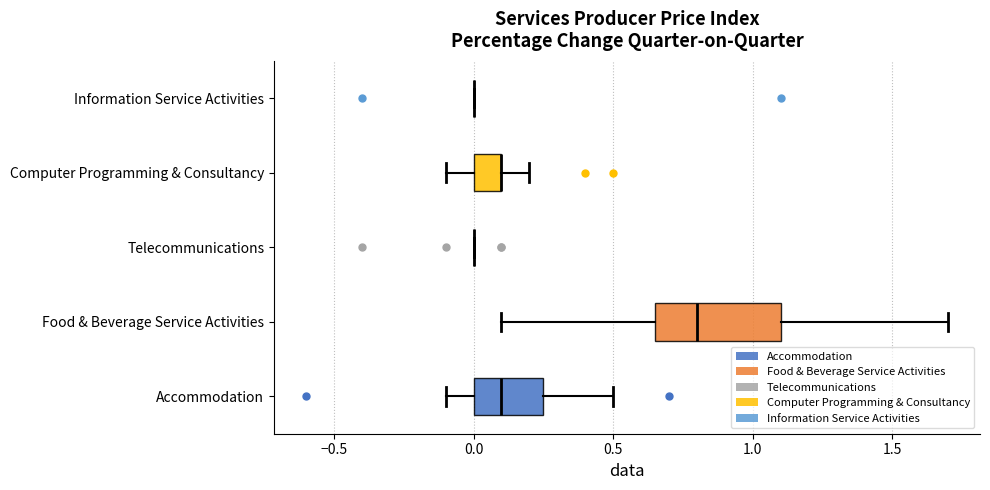

Comparing the boxes themselves (not the whiskers), which one is the widest?

Food & Beverage Service Activities